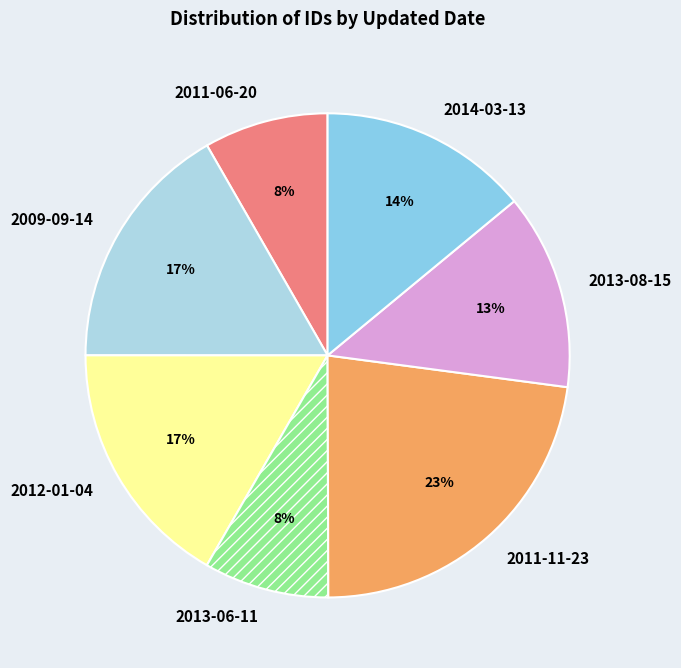

Does 2012-01-04 represent more than half of the total?

No